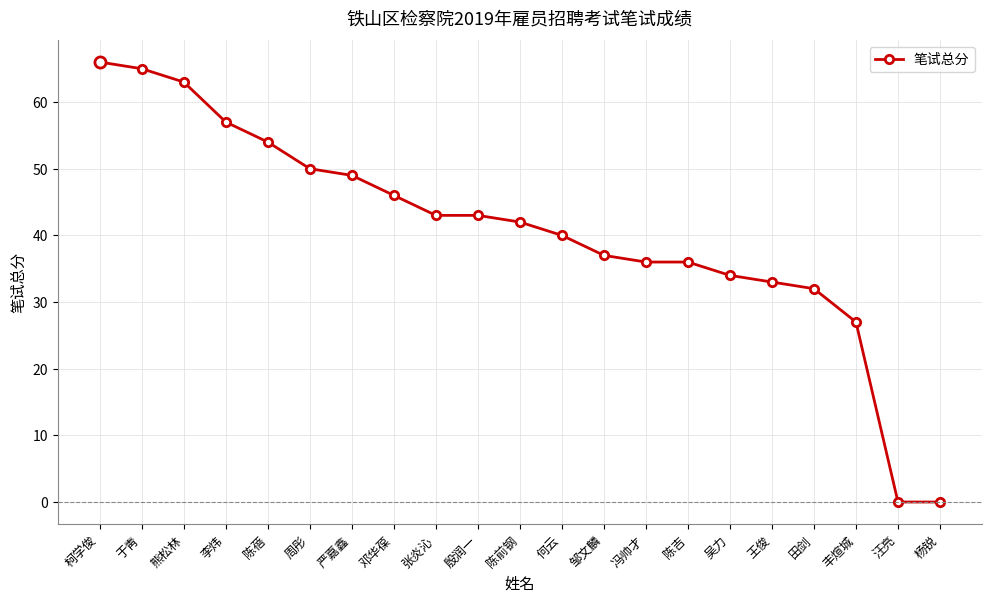

What is the label of the 5th point from the left?

陈蓓